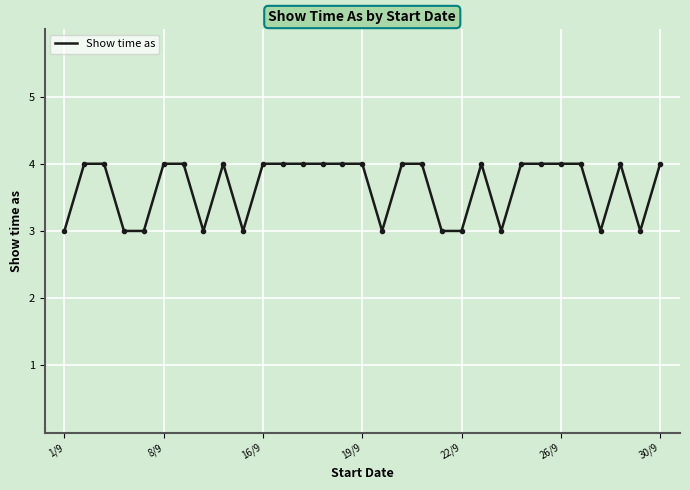

What is the maximum value shown in the chart?

4